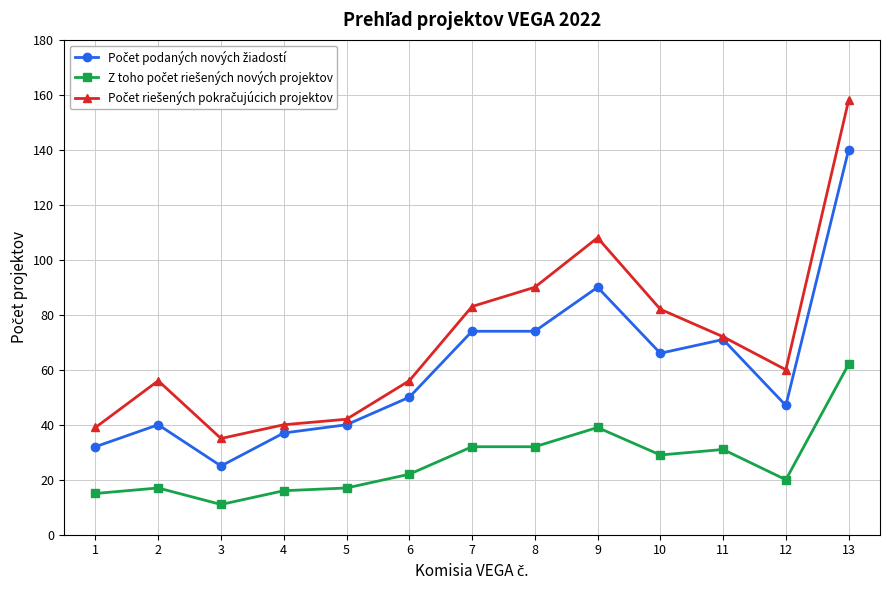

What is the total value across all series at 3?

71